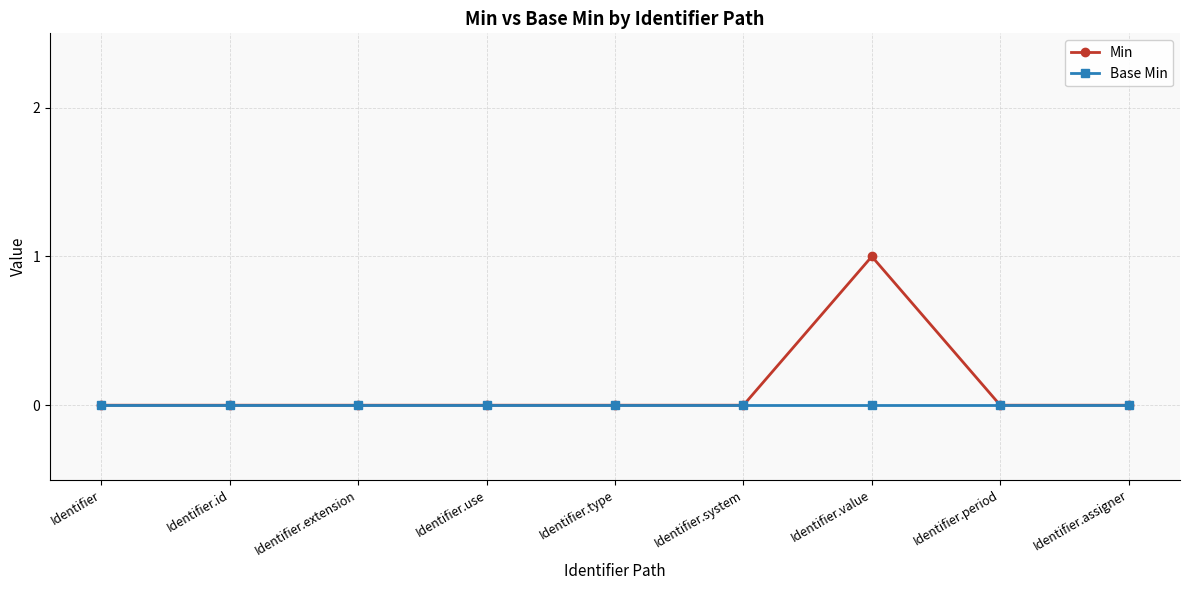

What are all the series names shown in the legend?

Min, Base Min